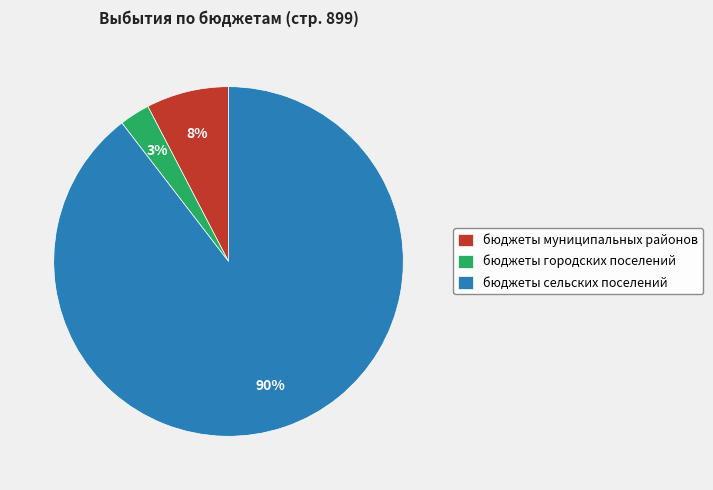

To the nearest percent, what portion does бюджеты городских поселений represent?

3%